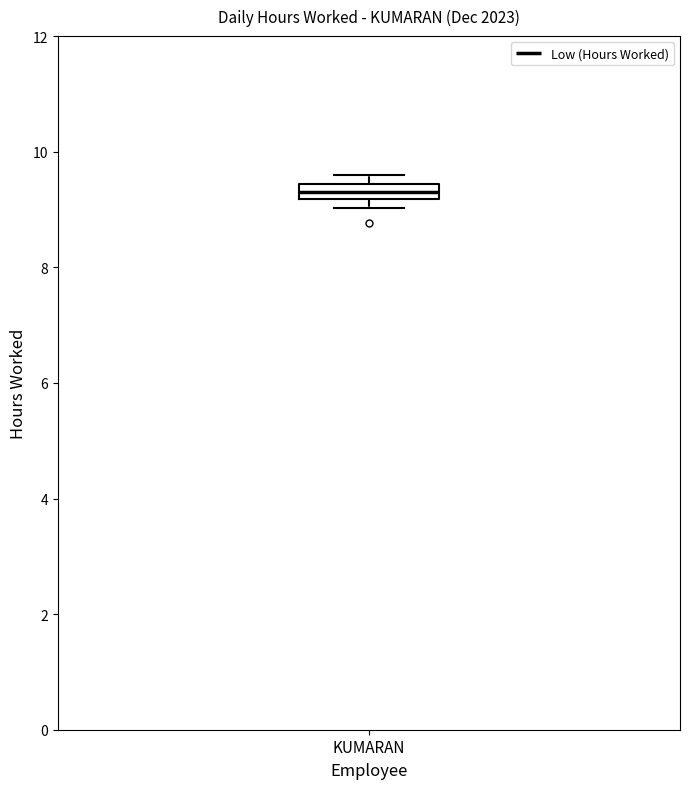

Where is the upper edge of the box for KUMARAN on the y-axis? The values are not printed on the chart, so give them approximately, as read against the axis.

9.4